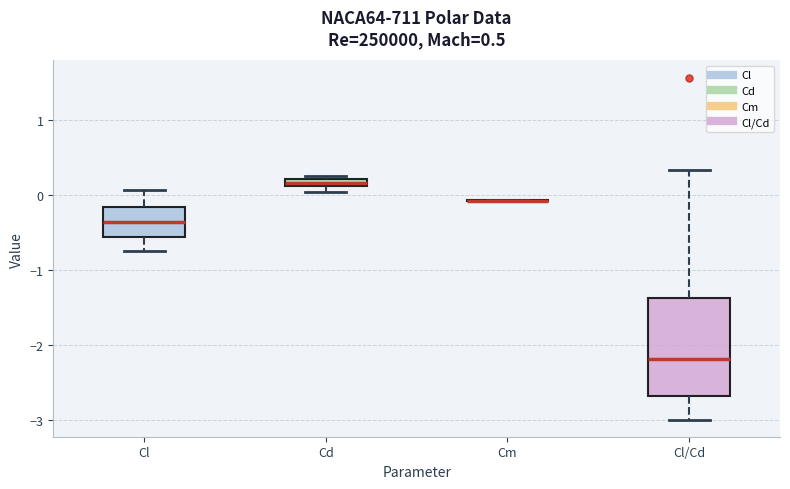

Comparing the boxes themselves (not the whiskers), which one is the tallest?

Cl/Cd